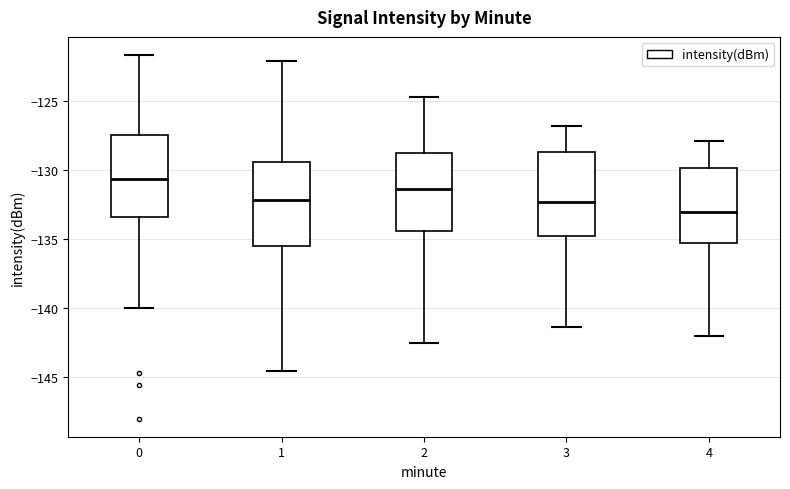

Reading left to right, read every box against the y-axis: the position of its median line, the range the box covers, and the ends of its whiskers. The values are not printed on the chart, so give them approximately, as read against the axis.

0: median -130.5, box -133.5 to -127.5, whiskers -140.0 to -121.5
1: median -132.0, box -135.5 to -129.5, whiskers -144.5 to -122.0
2: median -131.5, box -134.5 to -128.5, whiskers -142.5 to -124.5
3: median -132.5, box -135.0 to -128.5, whiskers -141.5 to -127.0
4: median -133.0, box -135.5 to -130.0, whiskers -142.0 to -128.0